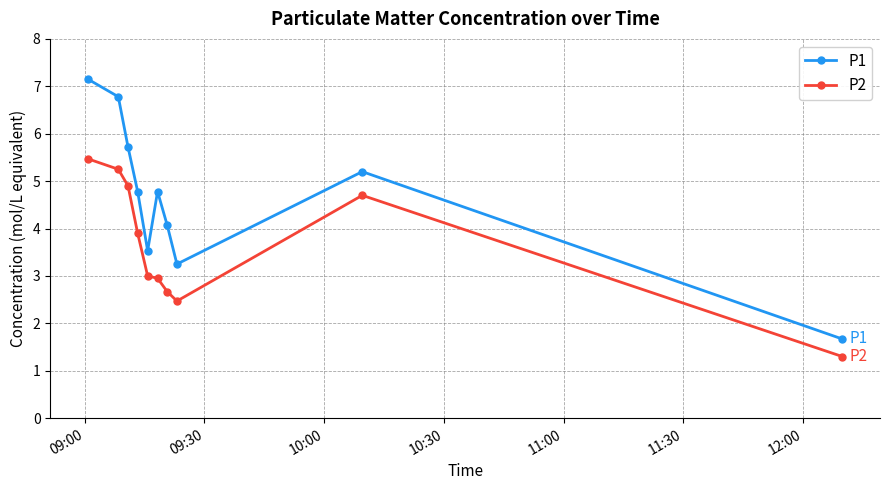

How many lines are shown in the chart?

2